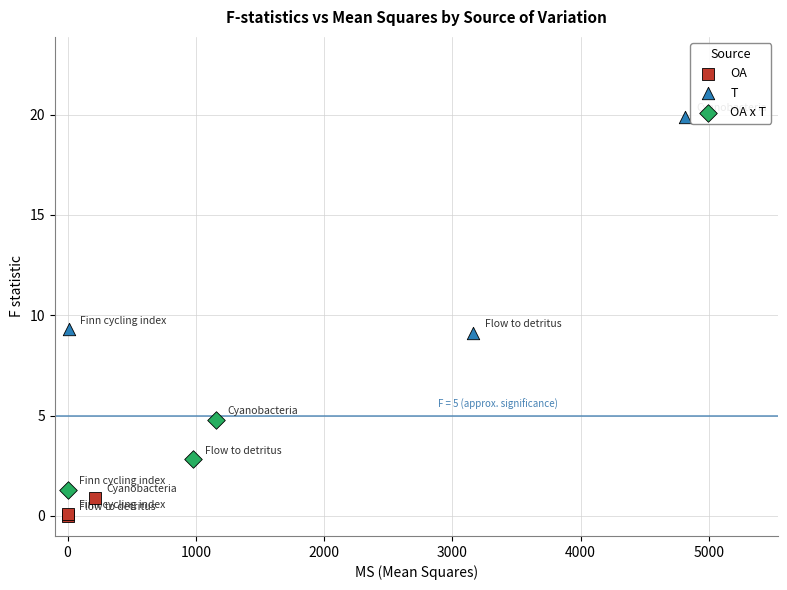

Which series contains the highest Y value?

T